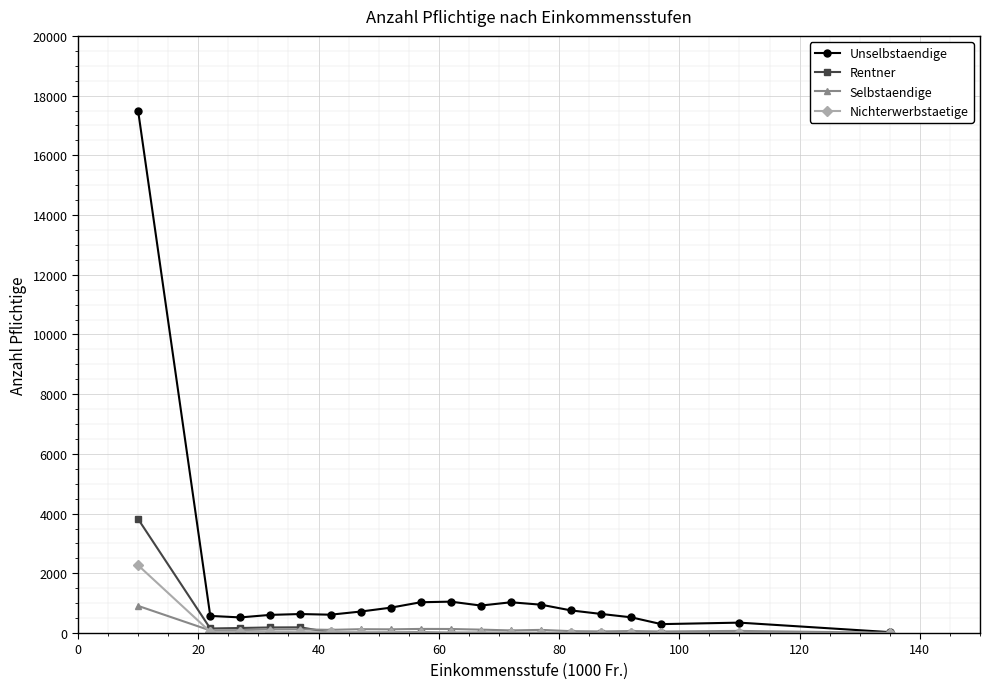

Rank the series by their maximum value, from highest to lowest.

Unselbstaendige, Rentner, Nichterwerbstaetige, Selbstaendige